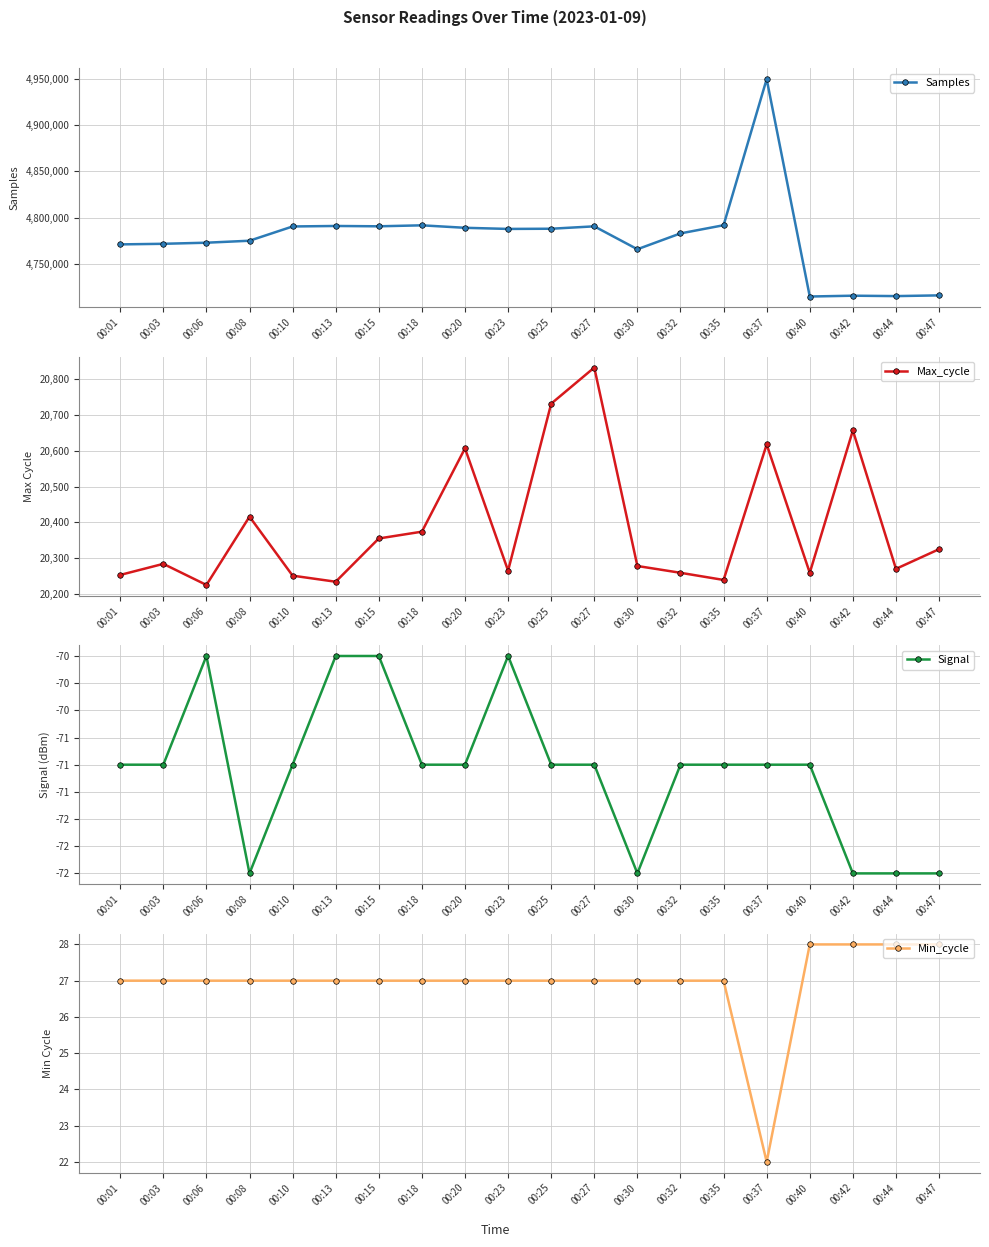

What is the total value across all series at 00:35?

4812024